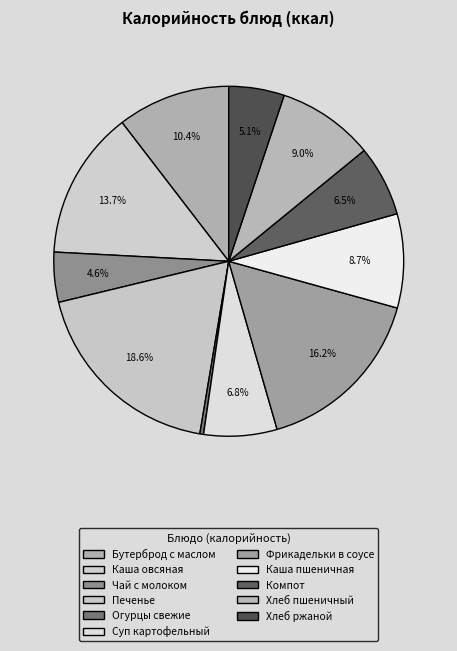

How many segments does this pie chart have?

11